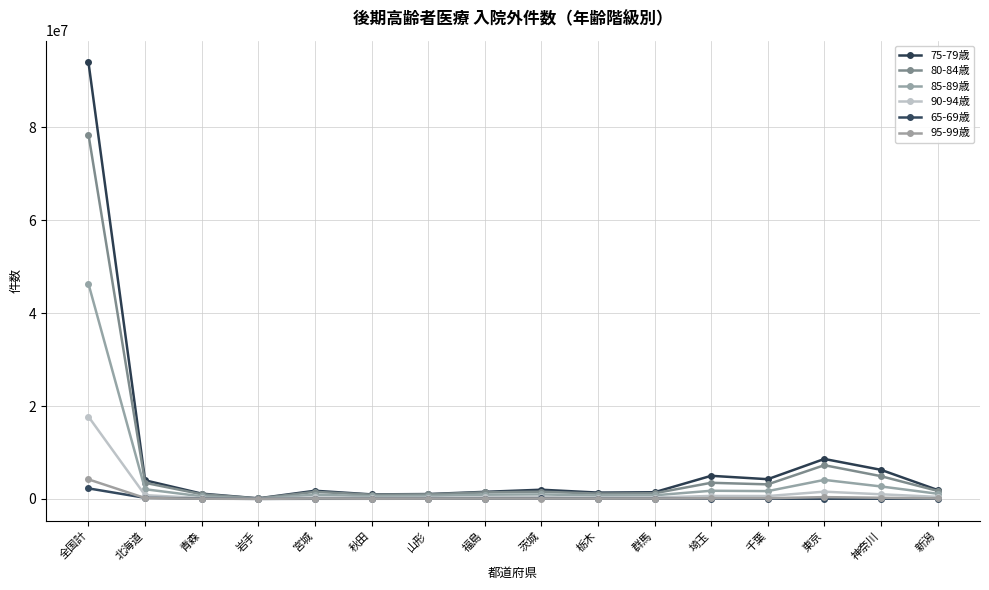

Reading left to right, what are all the values shown in this chart?

75-79歳: 93965186	4000044	1131253	115246	1749721	970941	1039908	1517073	1974864	1354857	1432386	4968636	4240810	8598564	6259771	1922533
80-84歳: 78444195	3459634	1001605	103274	1518876	911797	981830	1404619	1554122	1139532	1209487	3467899	3125982	7254996	4894840	1728120
85-89歳: 46293250	2078154	545198	60159	916721	561811	640309	900665	966265	711763	768686	1749991	1672454	4091123	2676747	1108583
90-94歳: 17702435	797341	190987	21506	329486	200613	244356	337299	373921	274813	295228	635305	614875	1551724	992714	439983
65-69歳: 2260353	230875	66580	2674	23185	25080	33553	62608	94638	46943	53285	75438	32305	28788	34237	30260
95-99歳: 4202244	184036	38769	4407	70343	42344	52339	73028	83568	57570	71496	151744	149336	380921	243161	106789